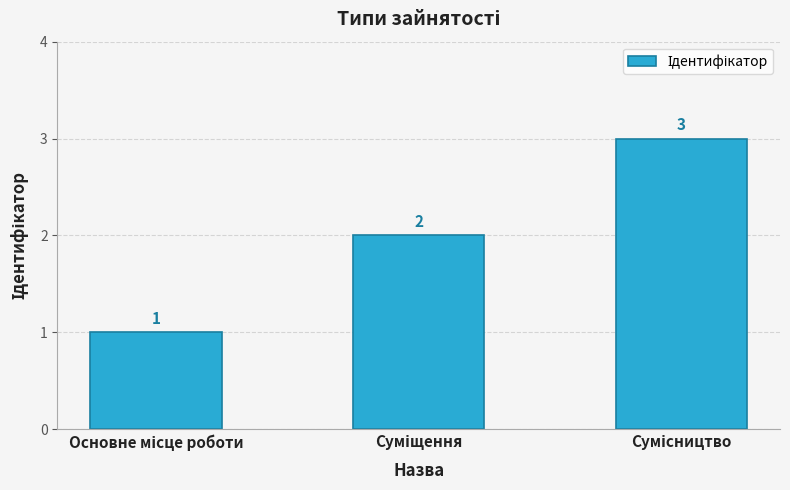

What is the maximum value shown in the chart?

3